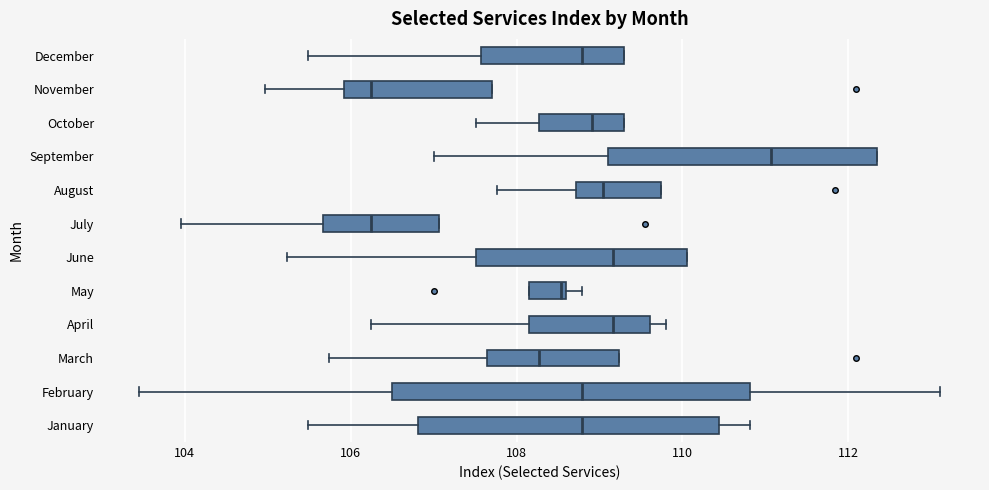

Reading bottom to top, transcribe this box plot: for each box, give where its median line is, the range the box spans, and where its two whiskers end, as read against the x-axis. The values are not printed on the chart, so give them approximately, as read against the axis.

January: median 108.8, box 106.8 to 110.4, whiskers 105.4 to 110.8
February: median 108.8, box 106.4 to 110.8, whiskers 103.4 to 113.2
March: median 108.2, box 107.6 to 109.2, whiskers 105.8 to 109.2
April: median 109.2, box 108.2 to 109.6, whiskers 106.2 to 109.8
May: median 108.6 (just left of the box's right edge), box 108.2 to 108.6, whiskers 108.2 to 108.8
June: median 109.2, box 107.6 to 110.0, whiskers 105.2 to 110.0
July: median 106.2, box 105.6 to 107.0, whiskers 104.0 to 107.0
August: median 109.0, box 108.8 to 109.8, whiskers 107.8 to 109.8
September: median 111.0, box 109.2 to 112.4, whiskers 107.0 to 112.4
October: median 109.0, box 108.2 to 109.2, whiskers 107.6 to 109.2
November: median 106.2, box 106.0 to 107.8, whiskers 105.0 to 107.8
December: median 108.8, box 107.6 to 109.2, whiskers 105.4 to 109.2